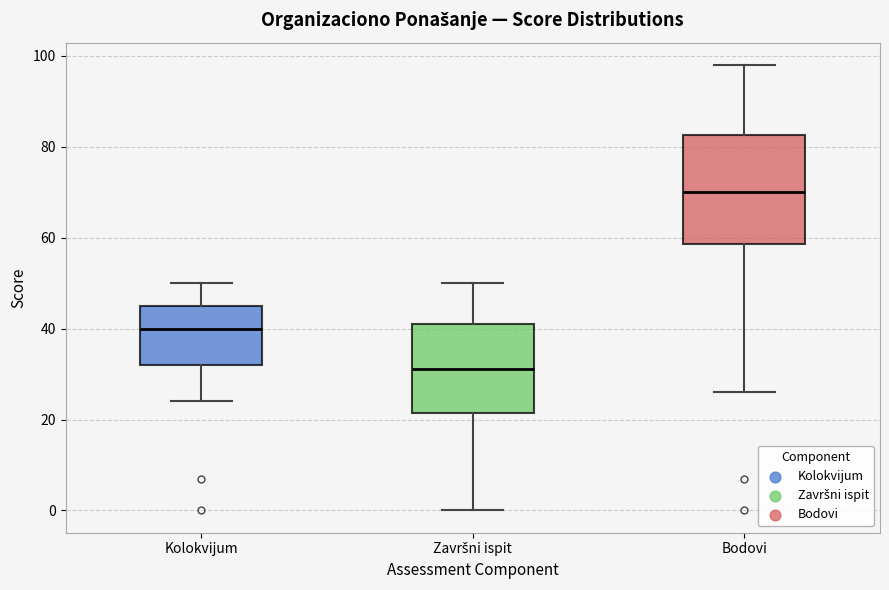

Which box's median line is the highest?

Bodovi